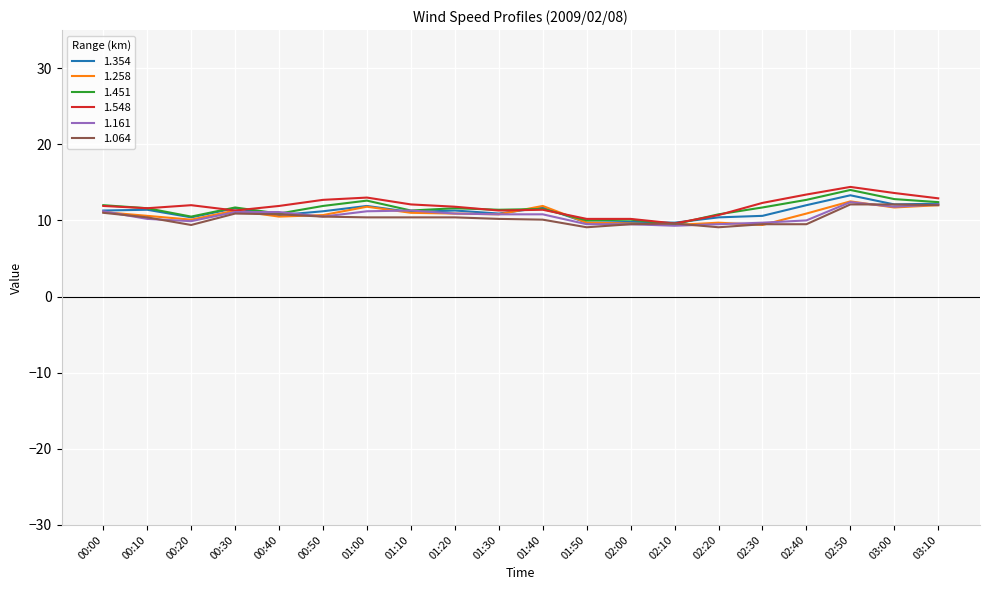

How many categories are shown in the chart?

20